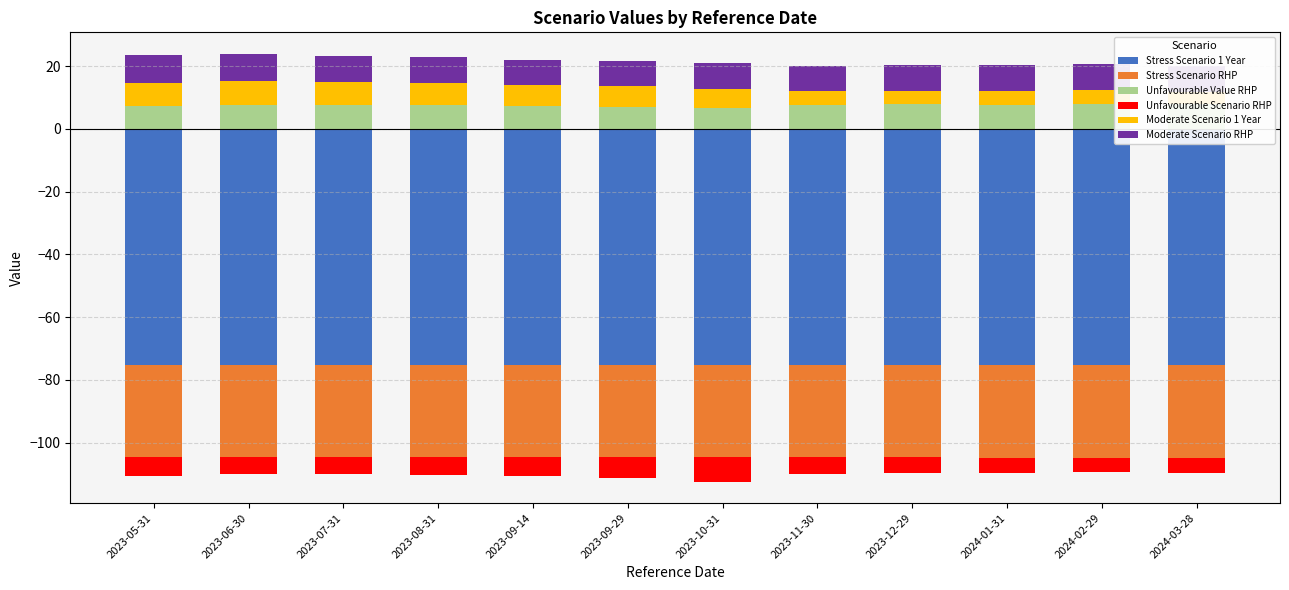

Rank the series at 2024-02-29 from lowest to highest value.

Stress Scenario 1 Year, Stress Scenario RHP, Unfavourable Scenario RHP, Moderate Scenario 1 Year, Unfavourable Value RHP, Moderate Scenario RHP